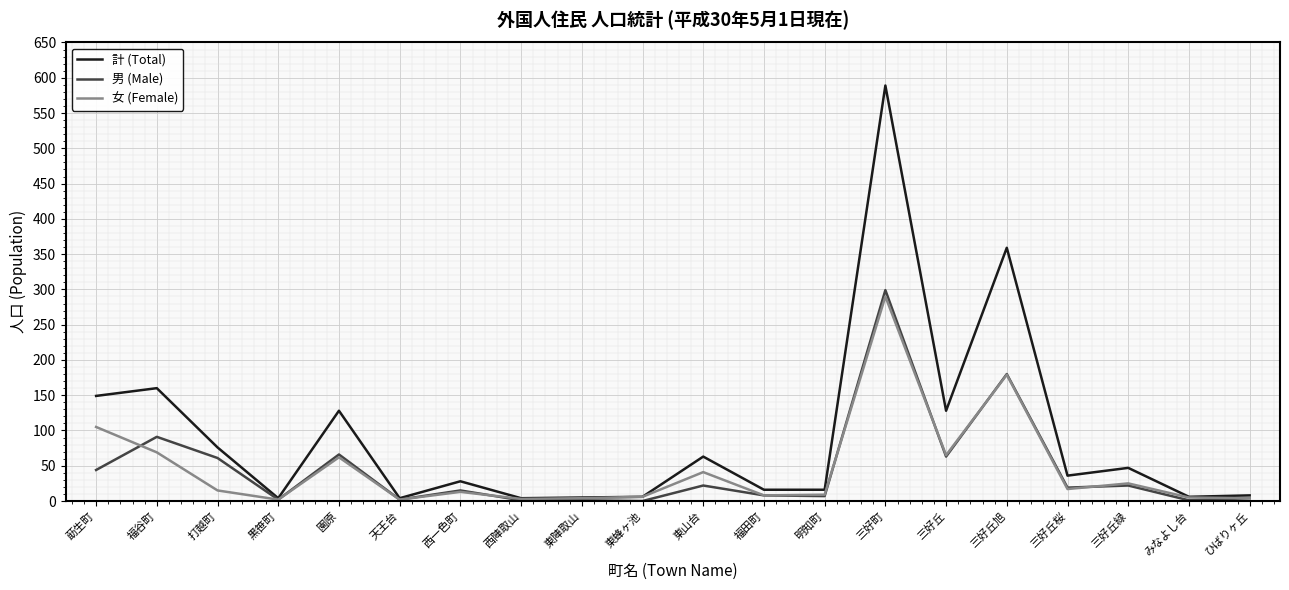

What is the difference between the maximum and minimum values in the 計 (Total) series?

585